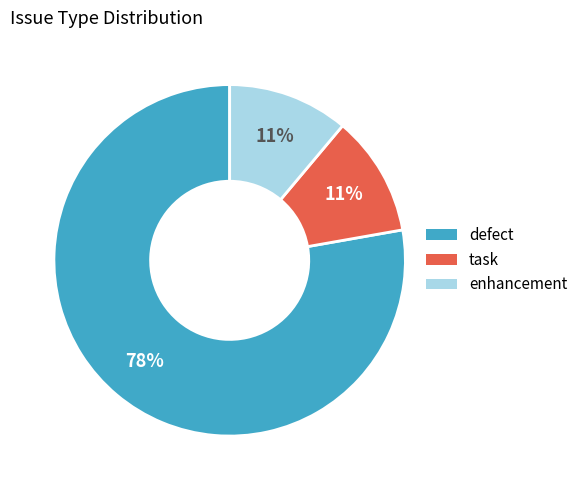

Which slice is the largest?

defect